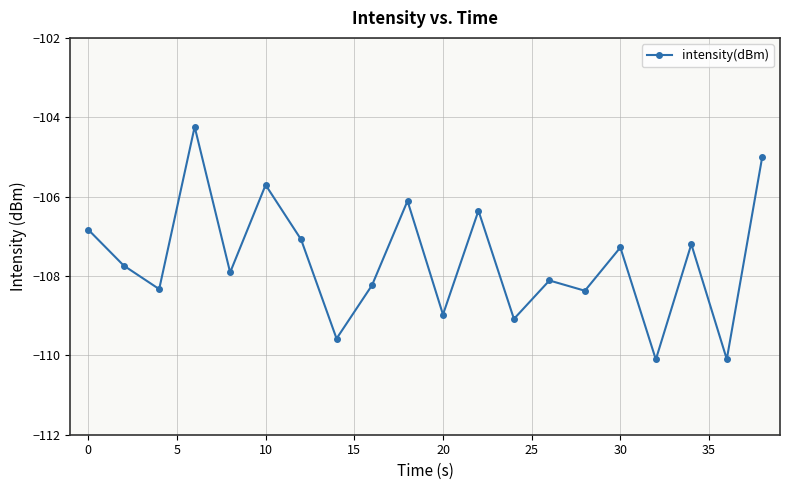

Reading right to left, extract all data points from this chart.

-105.0	-110.1	-107.2	-110.1	-107.3	-108.4	-108.1	-109.1	-106.4	-109.0	-106.1	-108.2	-109.6	-107.1	-105.7	-107.9	-104.2	-108.3	-107.7	-106.8